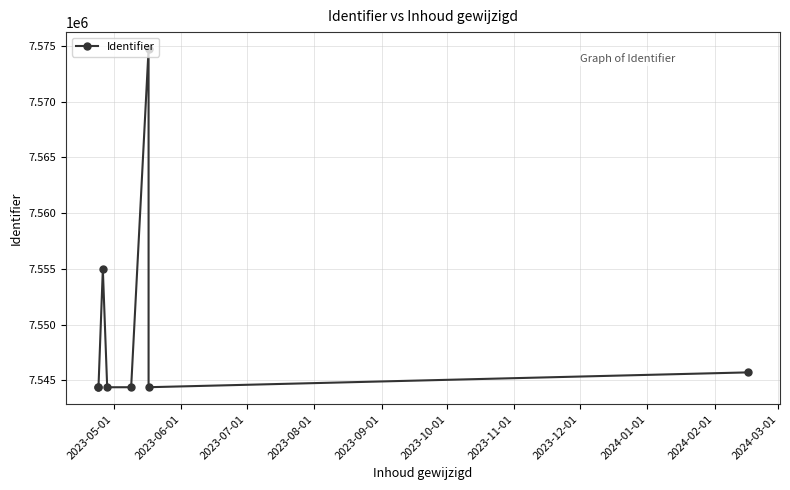

What is the approximate value at 2023-11-01, to the nearest 10?

7544380